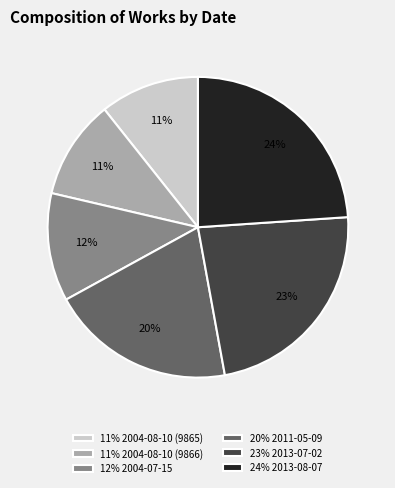

To the nearest percent, what is the difference between the largest and smallest slice percentages?

13%